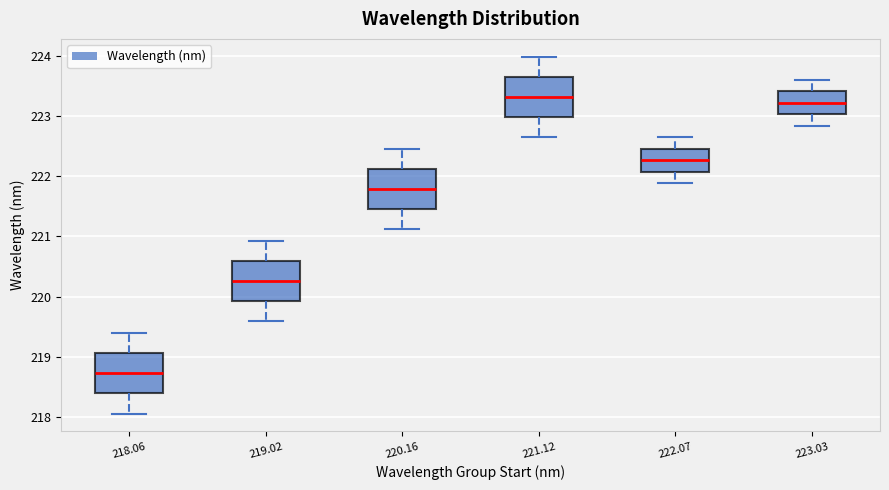

Reading left to right, transcribe this box plot: for each box, give where its median line is, the range the box spans, and where its two whiskers end, as read against the y-axis. The values are not printed on the chart, so give them approximately, as read against the axis.

218.06: median 218.7, box 218.4 to 219.1, whiskers 218.1 to 219.4
219.02: median 220.3, box 219.9 to 220.6, whiskers 219.6 to 220.9
220.16: median 221.8, box 221.5 to 222.1, whiskers 221.1 to 222.5
221.12: median 223.3, box 223.0 to 223.6, whiskers 222.6 to 224.0
222.07: median 222.3, box 222.1 to 222.5, whiskers 221.9 to 222.6
223.03: median 223.2, box 223.0 to 223.4, whiskers 222.8 to 223.6